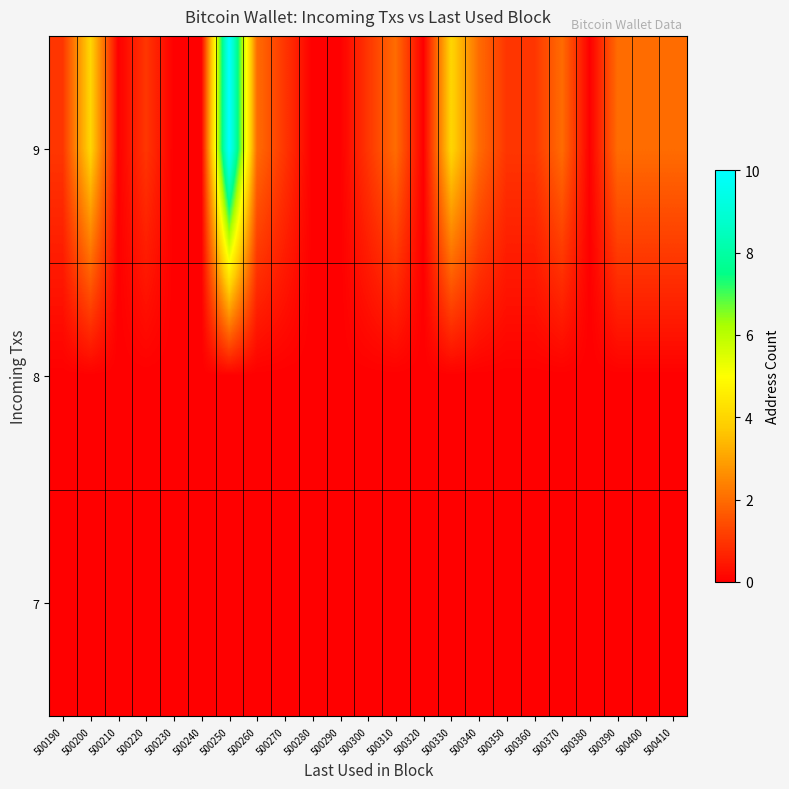

Reading left to right, what are all the values shown in this chart?

7: 500190=0	500200=0	500210=0	500220=0	500230=0	500240=0	500250=0	500260=0	500270=0	500280=0	500290=0	500300=0	500310=0	500320=0	500330=0	500340=0	500350=0	500360=0	500370=0	500380=0	500390=0	500400=0	500410=0
8: 500190=0	500200=0	500210=0	500220=0	500230=0	500240=0	500250=0	500260=0	500270=0	500280=0	500290=0	500300=0	500310=0	500320=0	500330=0	500340=0	500350=0	500360=0	500370=0	500380=0	500390=0	500400=0	500410=0
9: 500190=1	500200=4	500210=0	500220=1	500230=0	500240=0	500250=10	500260=2	500270=1	500280=0	500290=0	500300=1	500310=2	500320=0	500330=4	500340=2	500350=1	500360=1	500370=2	500380=0	500390=2	500400=2	500410=2